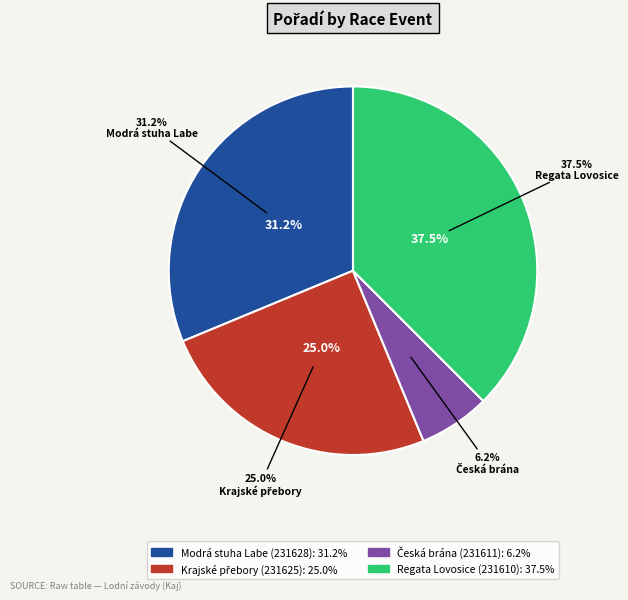

Do Česká brána (231611) and Krajské přebory (231625) together represent more than half of the pie?

No